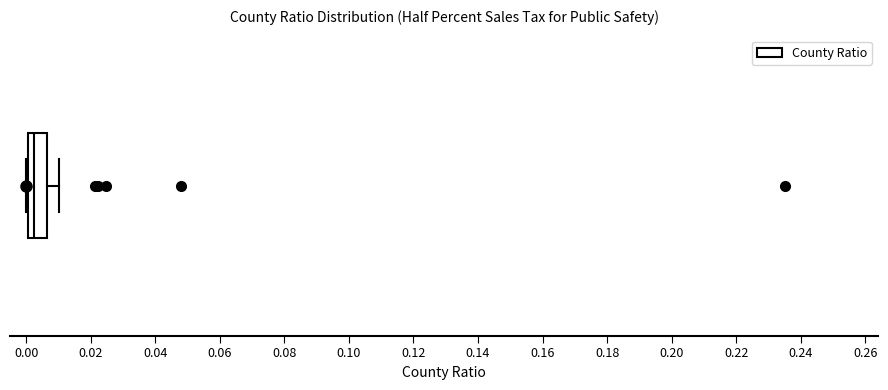

Read this box plot against the x-axis: the position of the median line, the range covered by the box, and the ends of both whiskers. The values are not printed on the chart, so give them approximately, as read against the axis.

median 0.002, box 0.000 to 0.006, whiskers 0.000 to 0.010